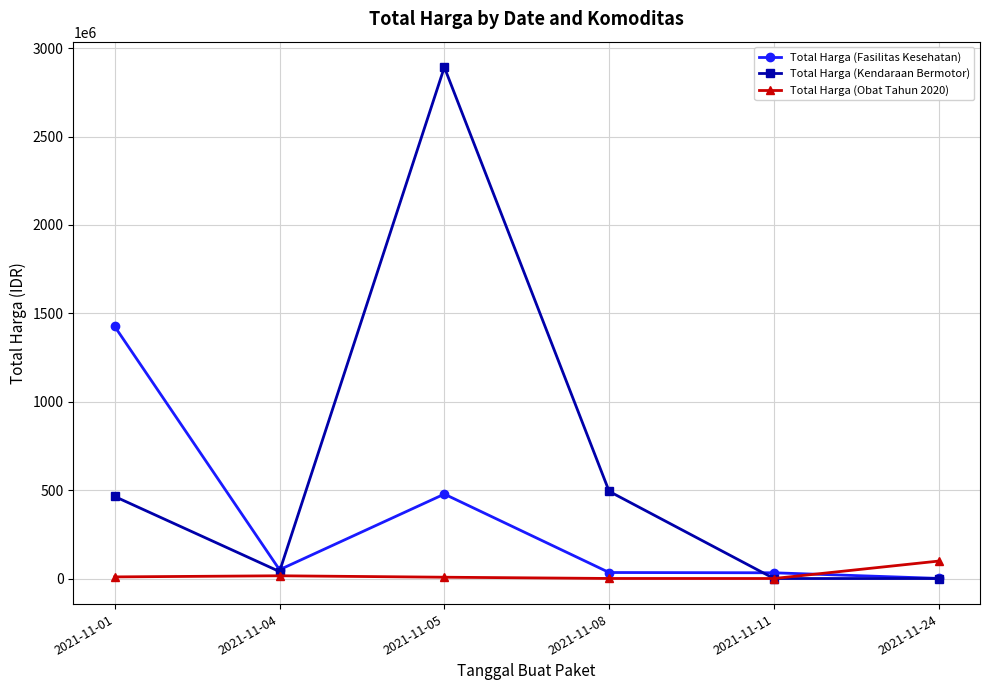

List the series in order of their peak value, lowest first.

Total Harga (Obat Tahun 2020), Total Harga (Fasilitas Kesehatan), Total Harga (Kendaraan Bermotor)